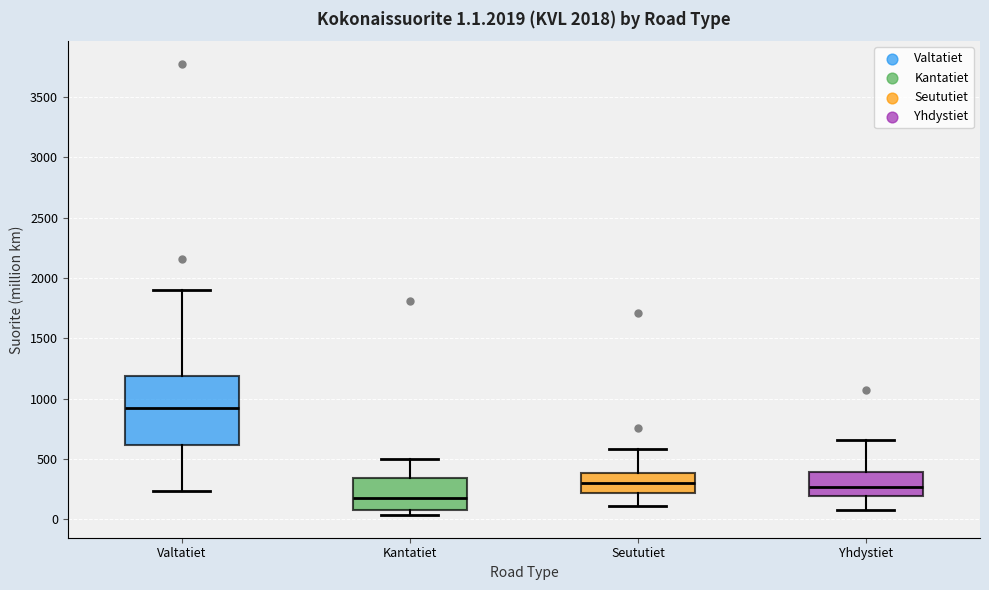

Which box has the lowest median line?

Kantatiet